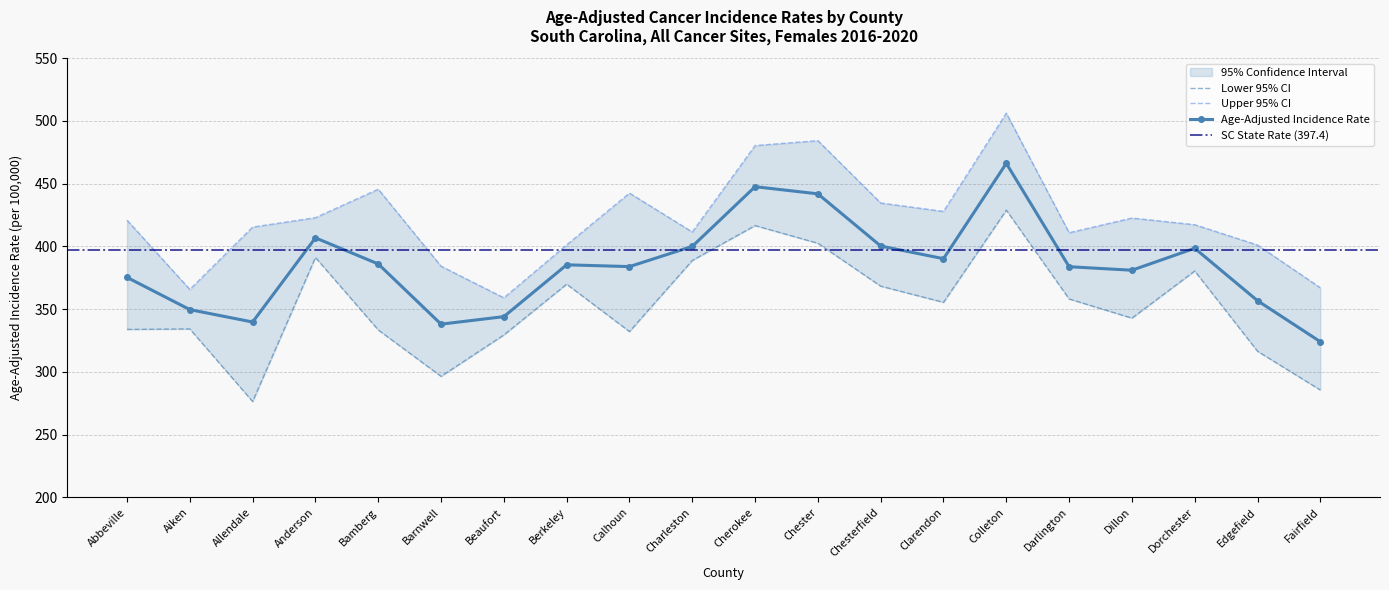

What is the lowest value of the Age-Adjusted Incidence Rate series?

324.0